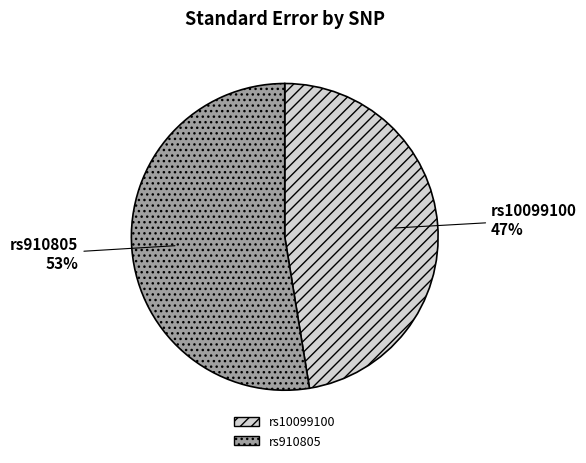

Is the sum of rs910805 and rs10099100 greater than half?

Yes